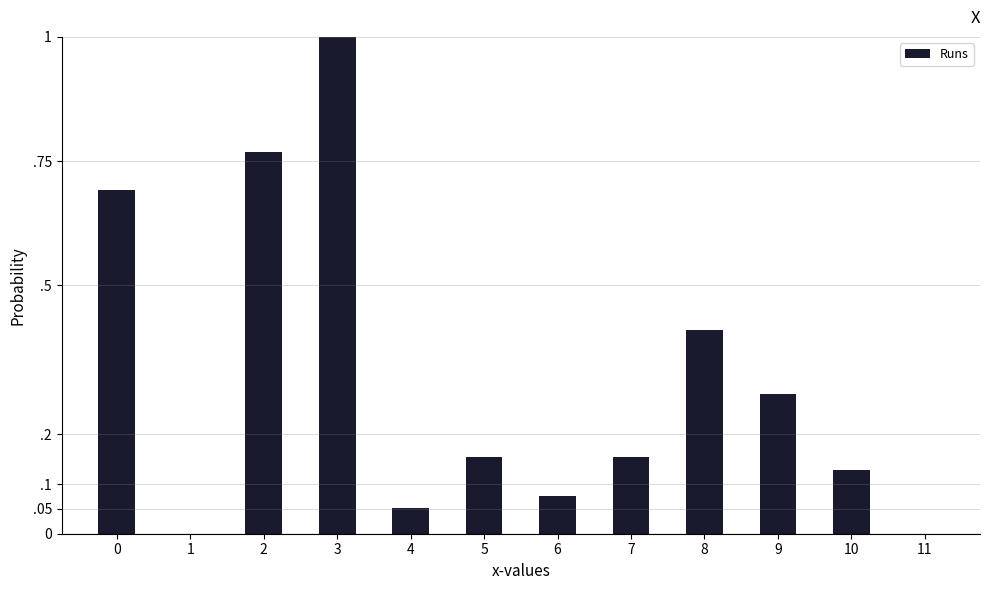

List the labels in order of value, smallest first.

1, 11, 4, 6, 10, 5, 7, 9, 8, 0, 2, 3